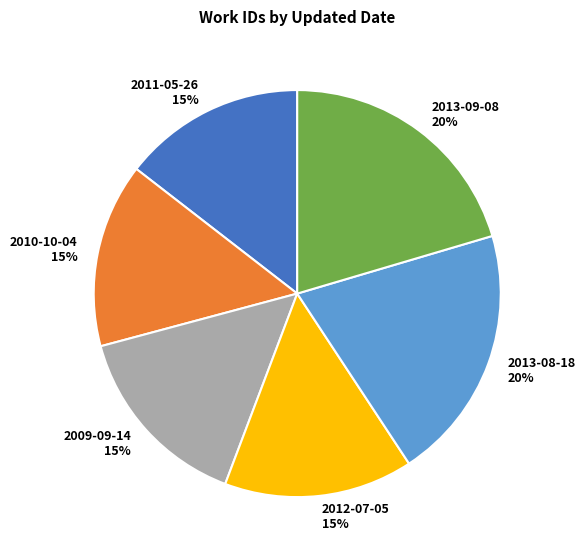

To the nearest percent, what is the average slice percentage?

17%